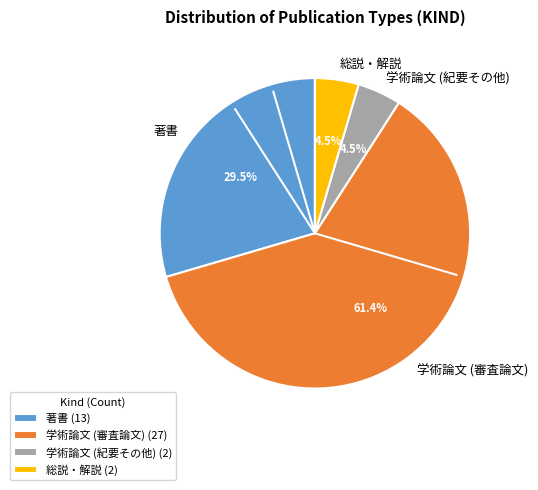

What is the ratio of the value at 総説・解説 to the value at 学術論文 (紀要その他)?

1.0